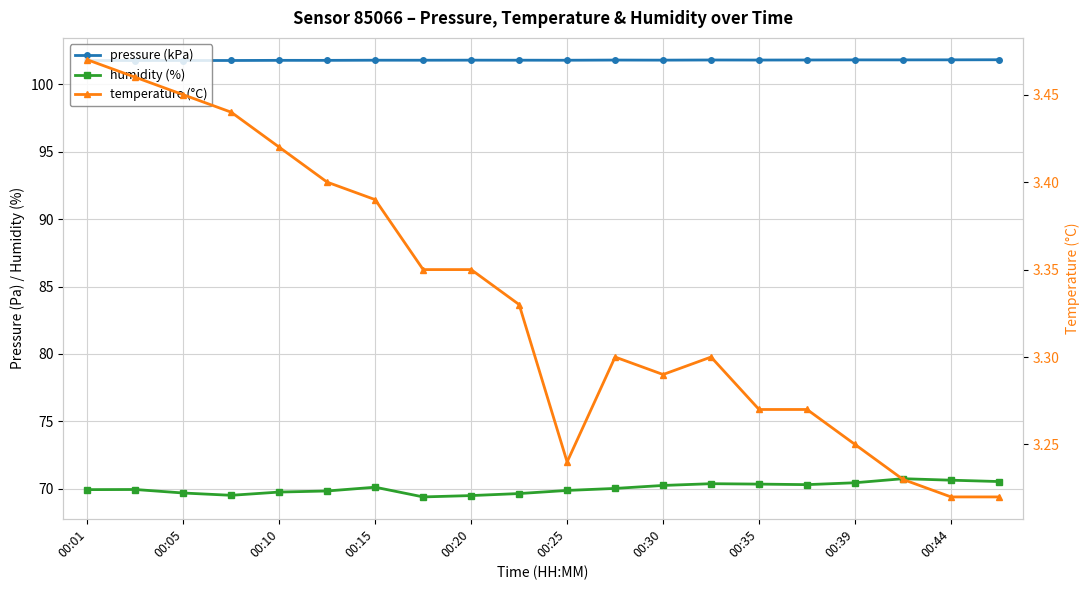

The value of humidity (%) at 00:05 is 69.7. True or false?

True